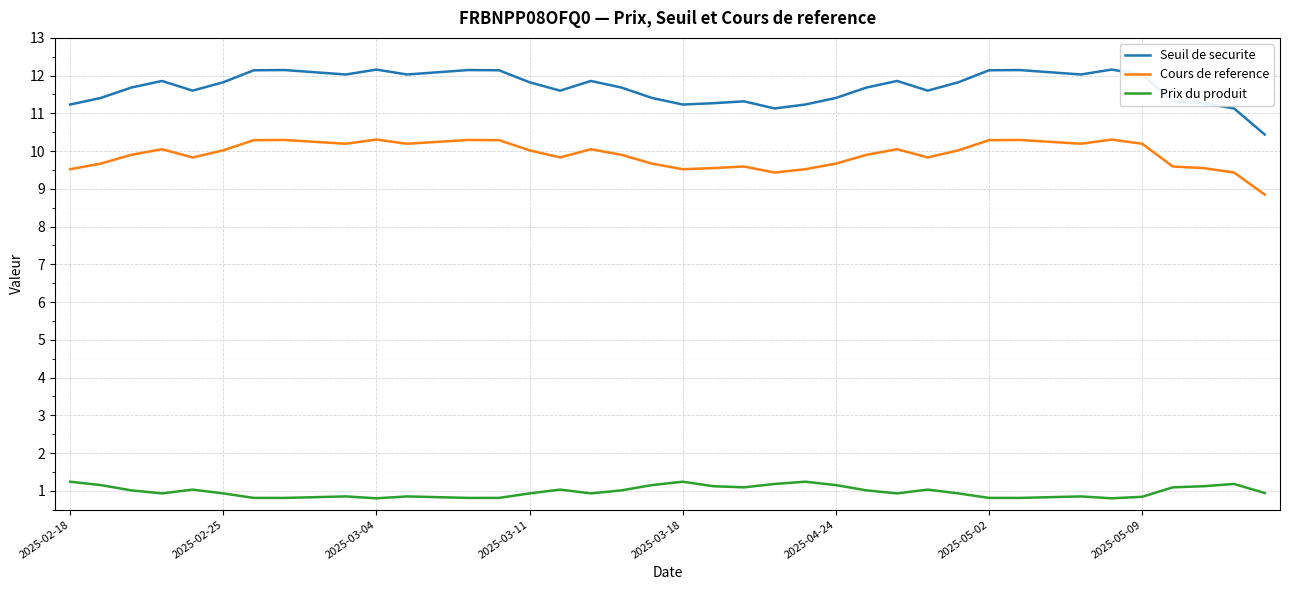

What is the average value of the Prix du produit series?

1.0